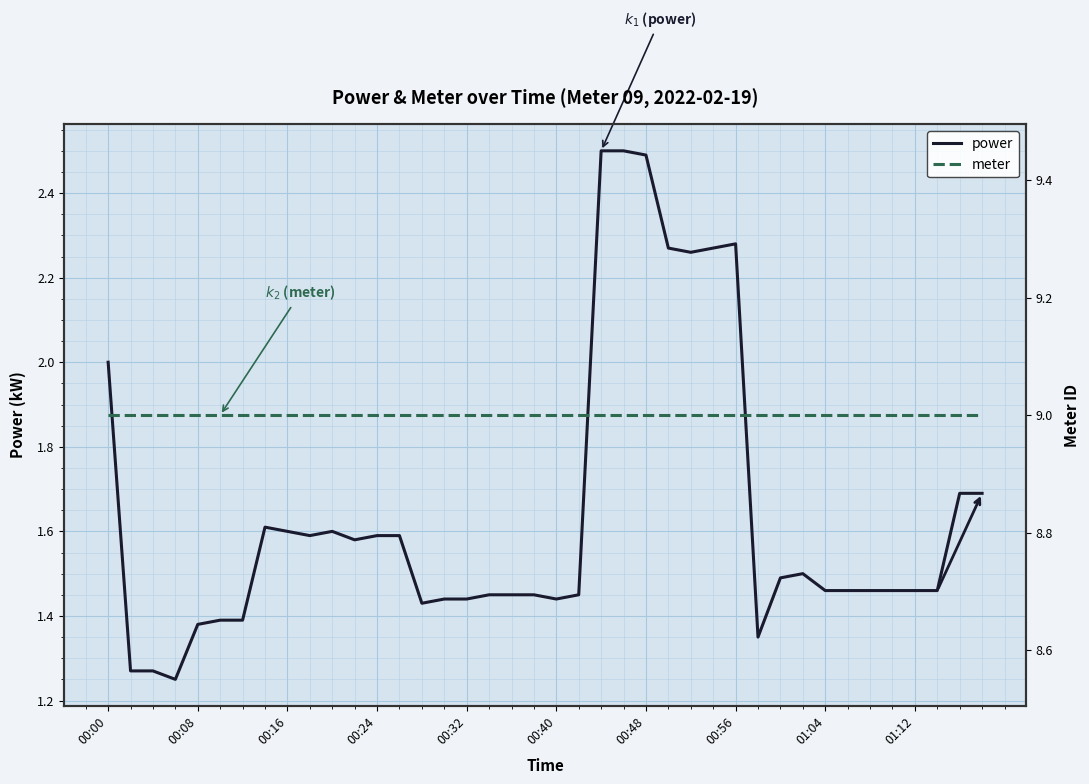

True or false: meter and power intersect in this chart.

False